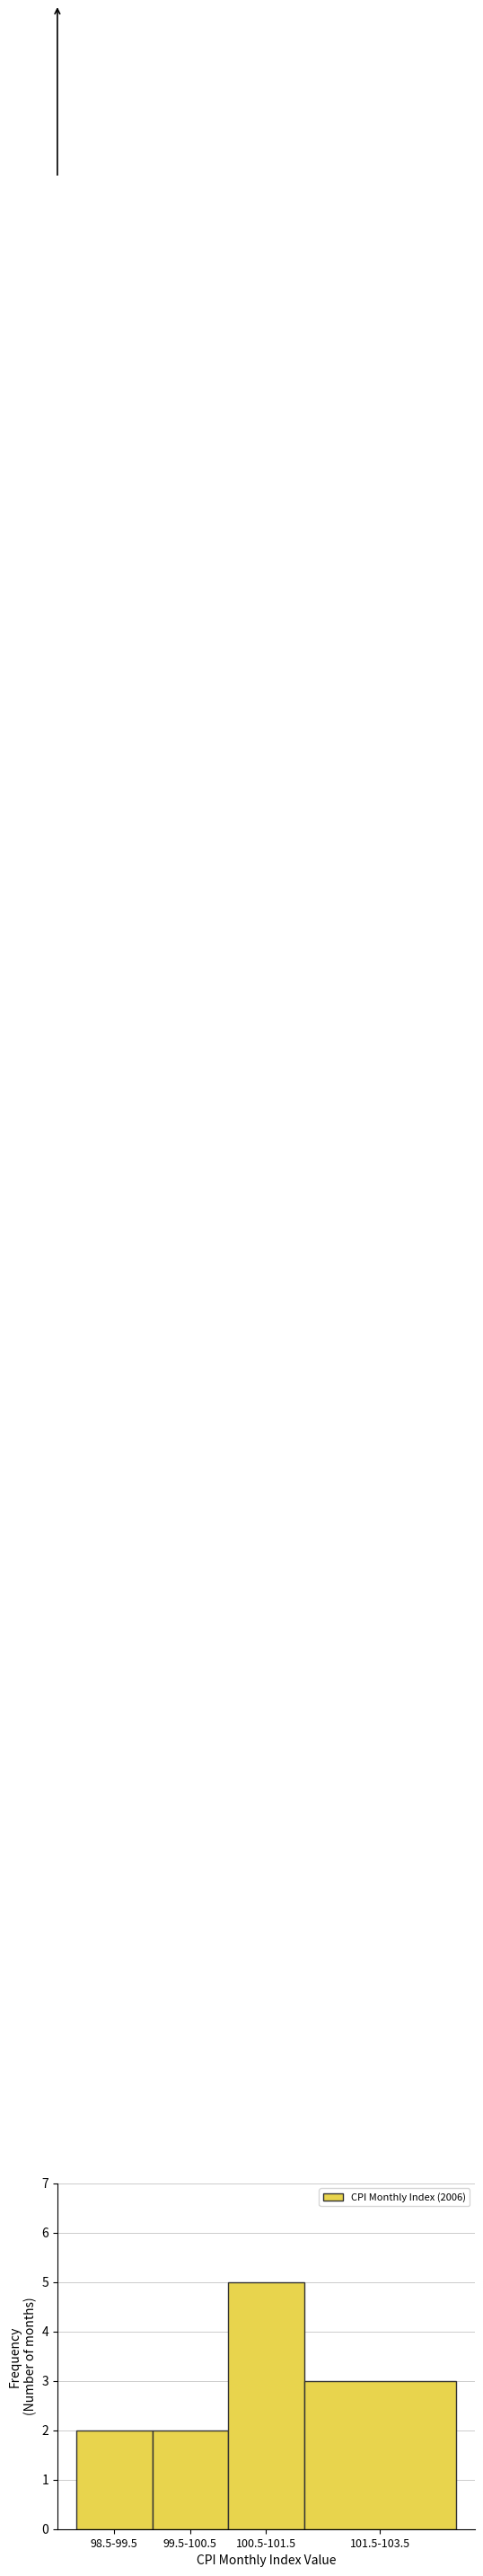

Reading left to right, transcribe all the data shown in this chart.

98.5-99.5=2	99.5-100.5=2	100.5-101.5=5	101.5-103.5=3